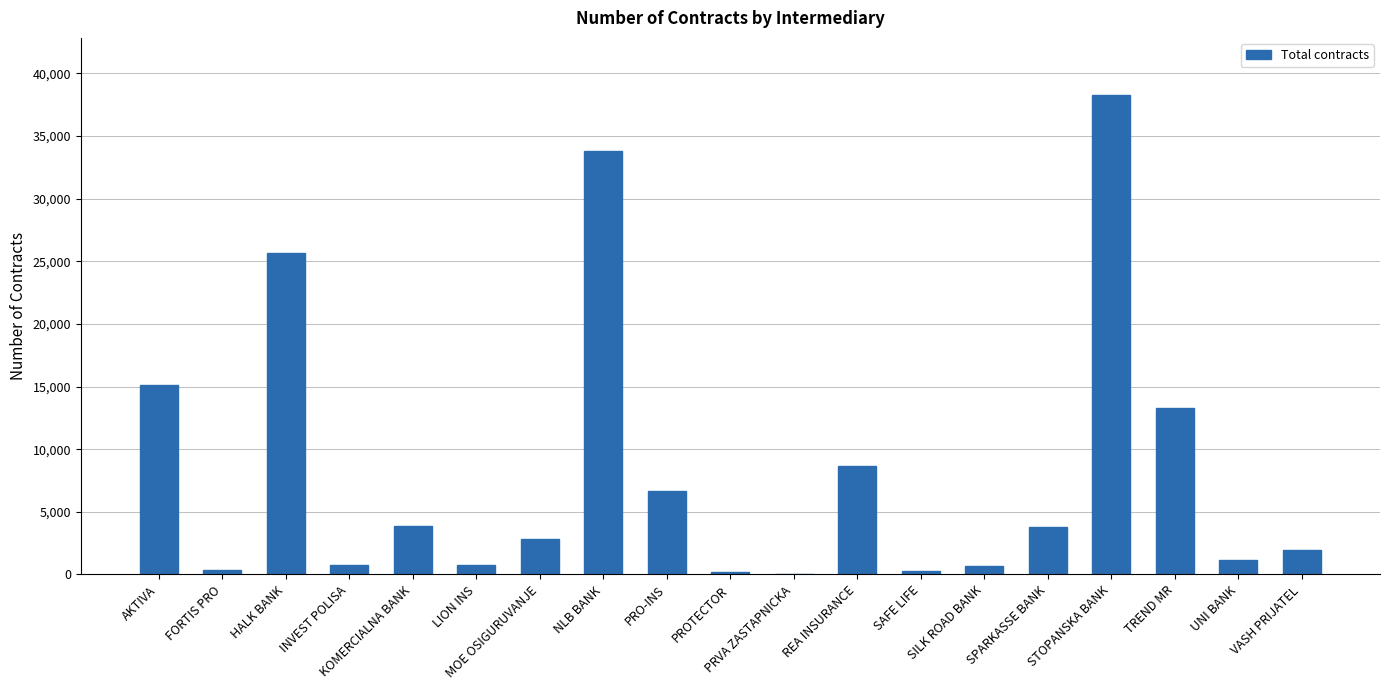

What is the maximum value shown in the chart?

38233